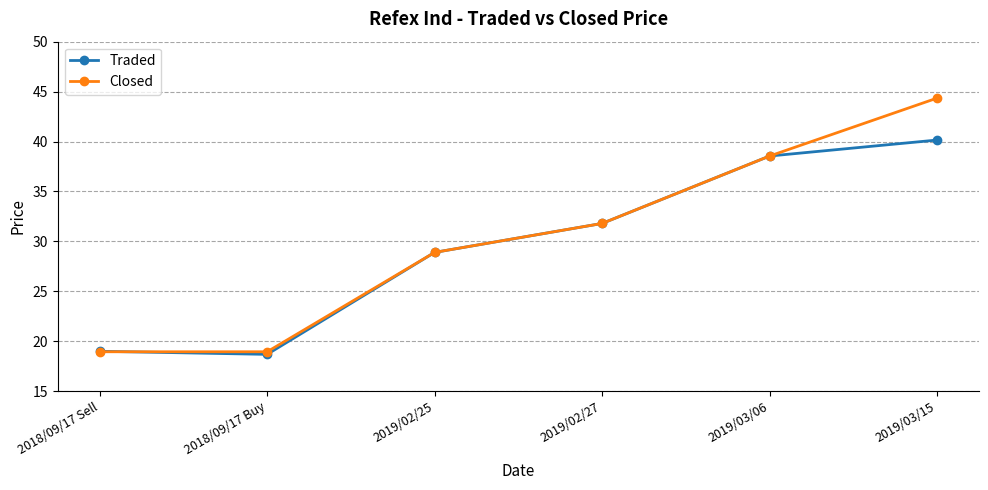

The Traded series shows 19.0 at 2018/09/17 Sell. True or false?

True